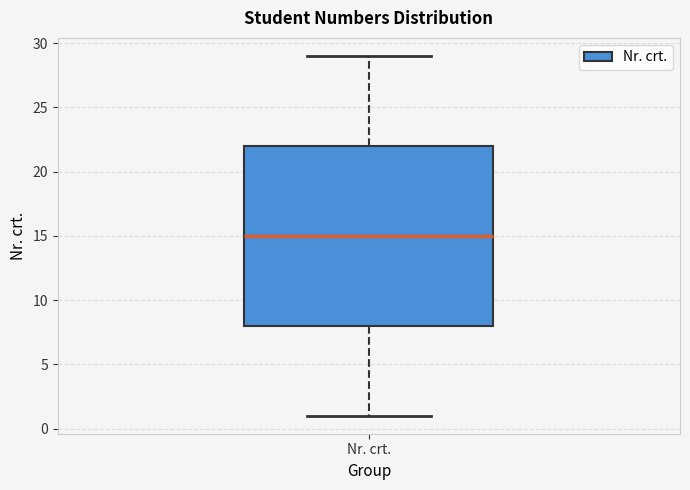

Where does the lower whisker of the box for Nr. crt. end on the y-axis? The values are not printed on the chart, so give them approximately, as read against the axis.

1